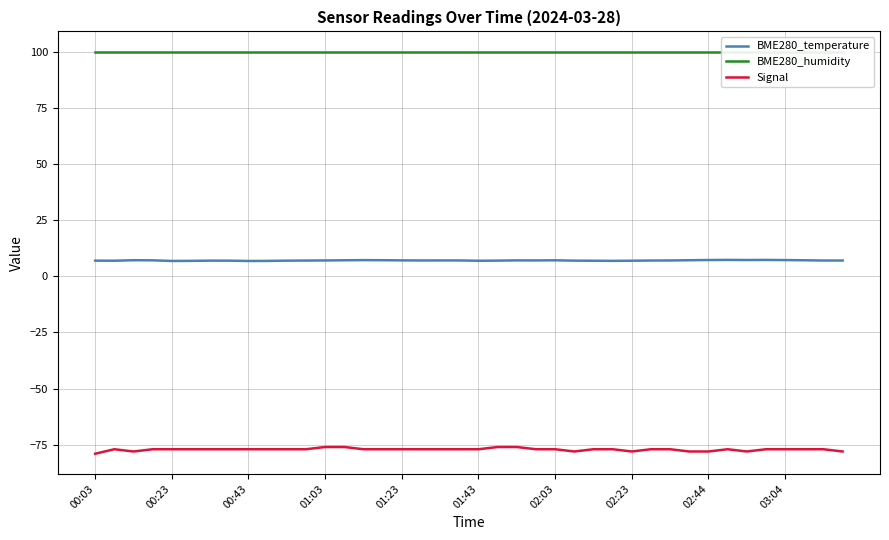

True or false: Signal and BME280_temperature intersect in this chart.

False